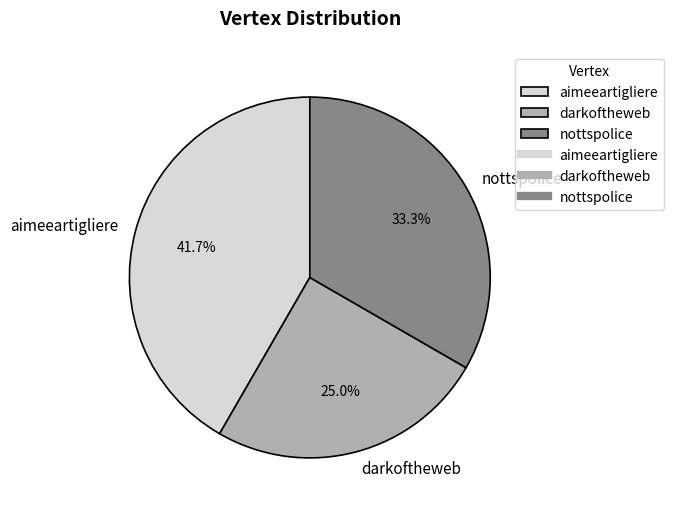

Rank the categories by value from lowest to highest.

darkoftheweb, nottspolice, aimeeartigliere